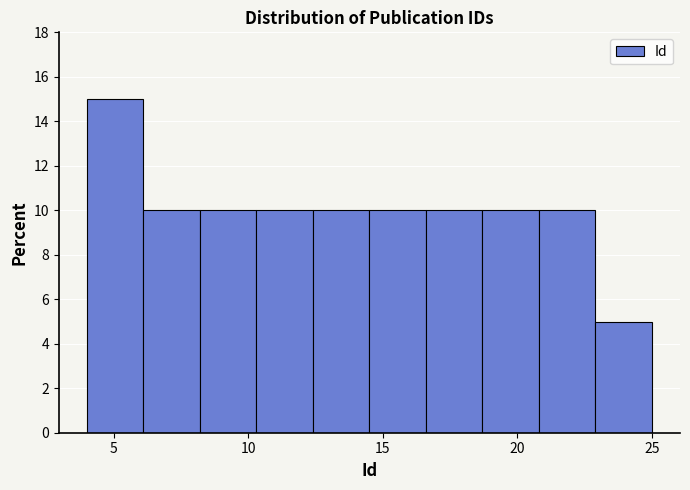

Over which range of the x-axis is the bar tallest?

4.0 to 6.1